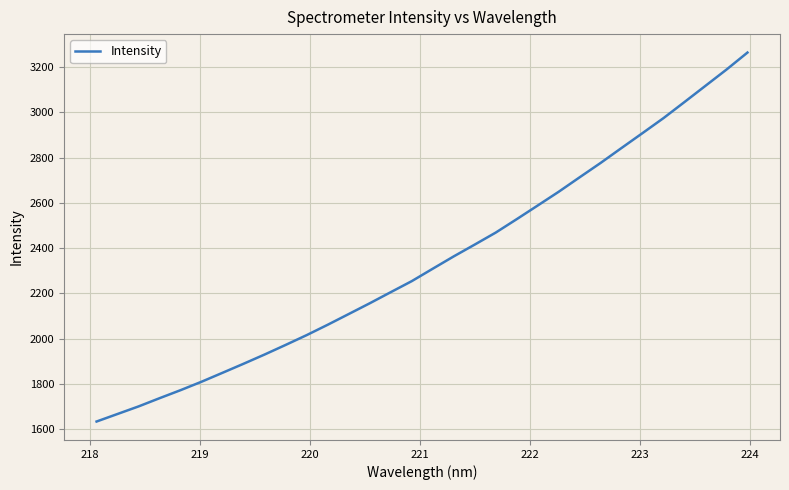

What is the maximum value shown in the chart?

3264.8